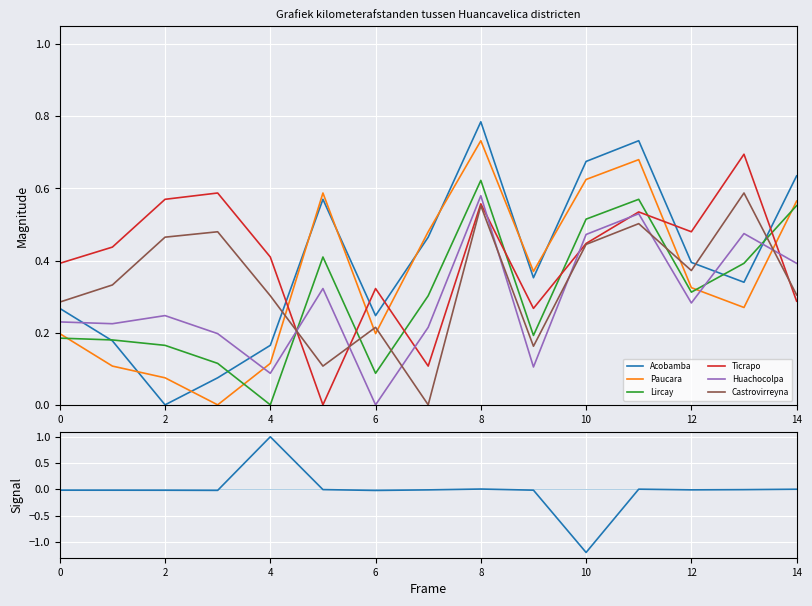

Which series ends up on top after the final intersection of Ticrapo and Paucara?

Paucara